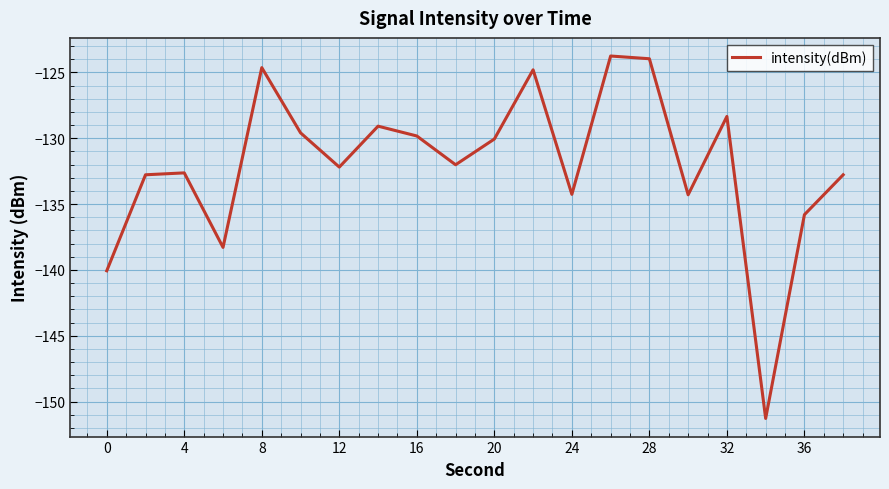

What is the maximum value shown in the chart?

-123.8